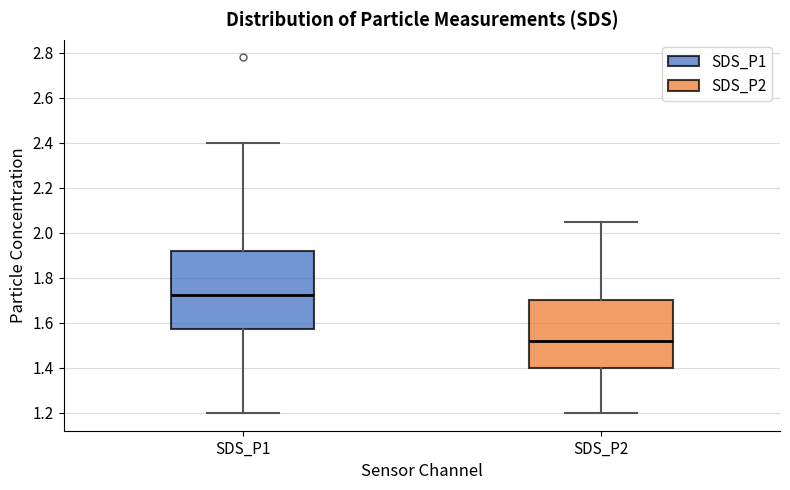

Comparing the boxes themselves (not the whiskers), which one is the tallest?

SDS_P1